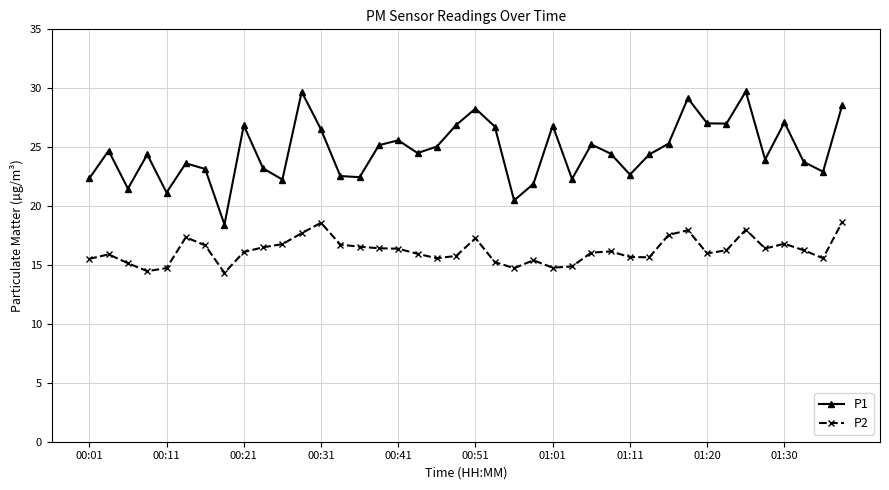

How many interior local valleys does the P1 series have?

12